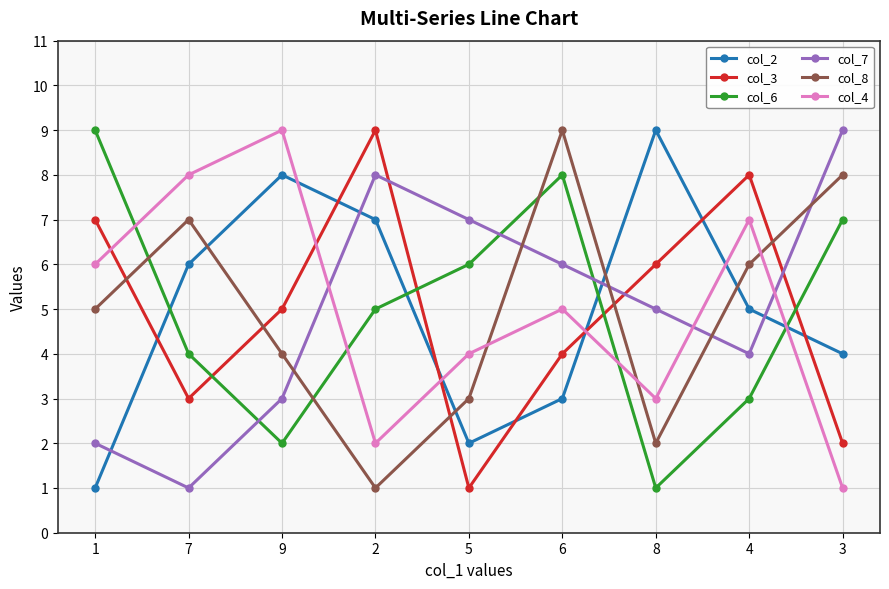

Where is col_7 nearest to the value 5?

8